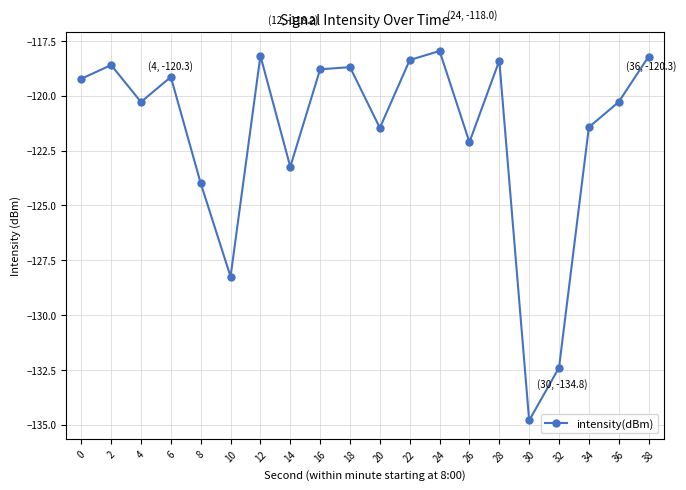

At which label is the value closest to -126?

8